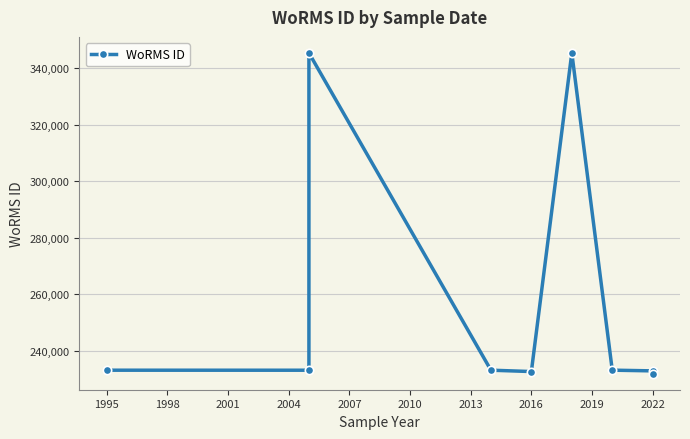

What is the change in value from 2010 to 2016?

-1248